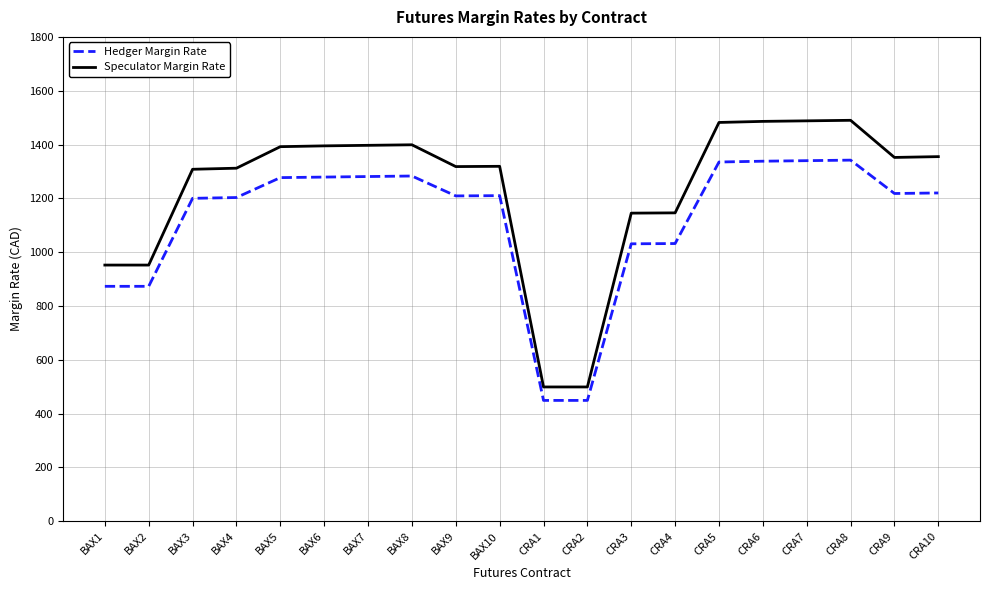

Which series has the largest total across all categories?

Speculator Margin Rate